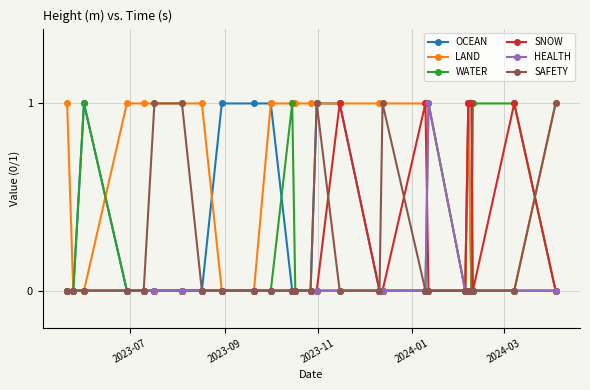

Which series has the largest total across all categories?

LAND